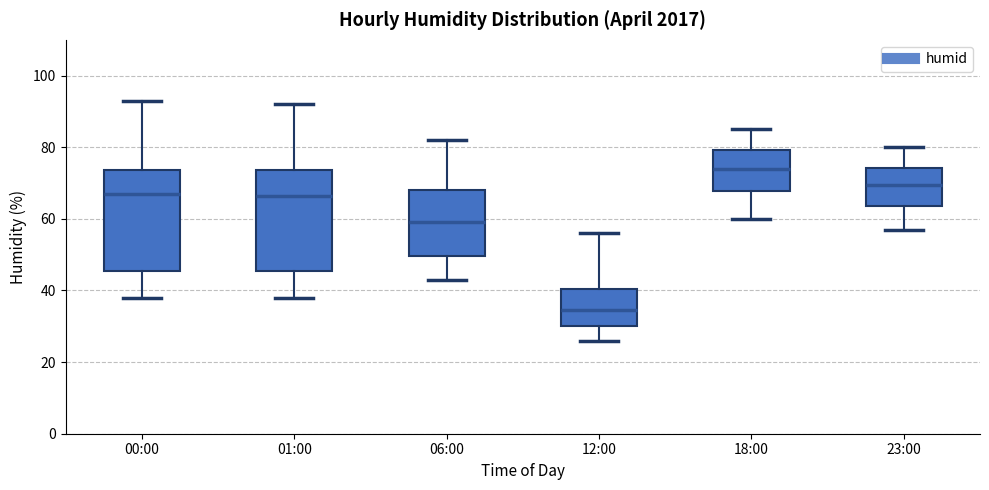

Where is the lower edge of the box for 06:00 on the y-axis? The values are not printed on the chart, so give them approximately, as read against the axis.

50